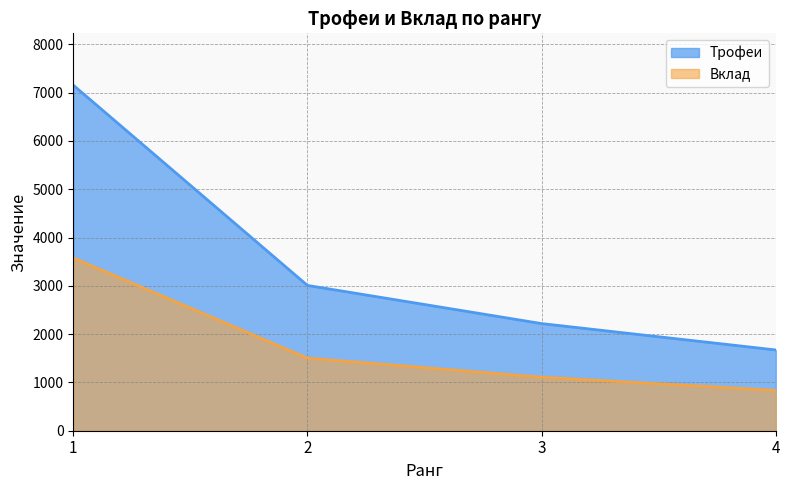

At which label does Трофеи first exceed 3008?

1